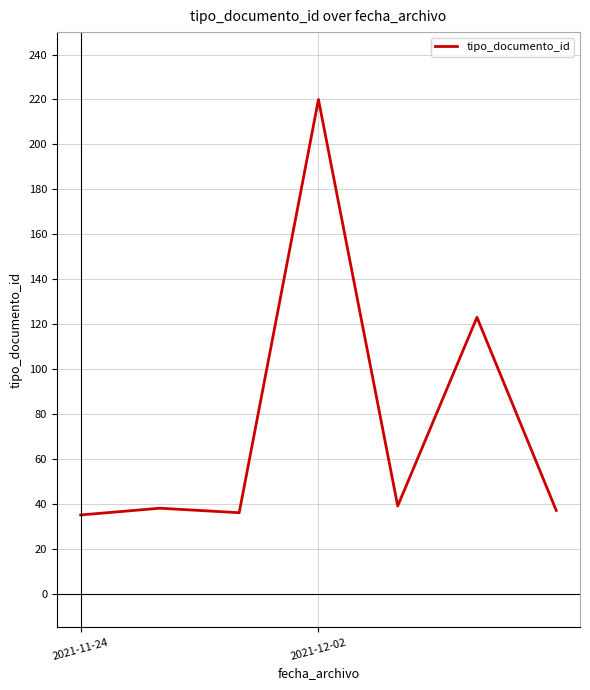

What is the greatest value displayed?

220